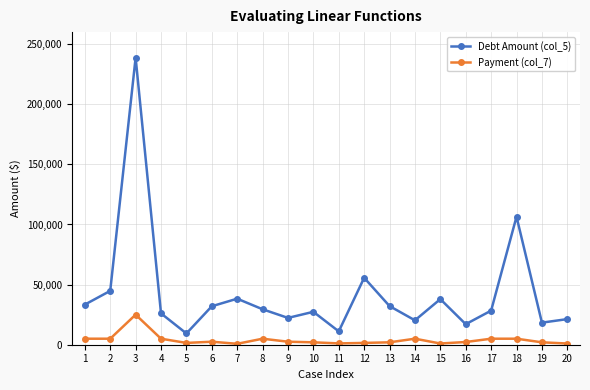

What is the sum of all Payment (col_7) values?

80121.5